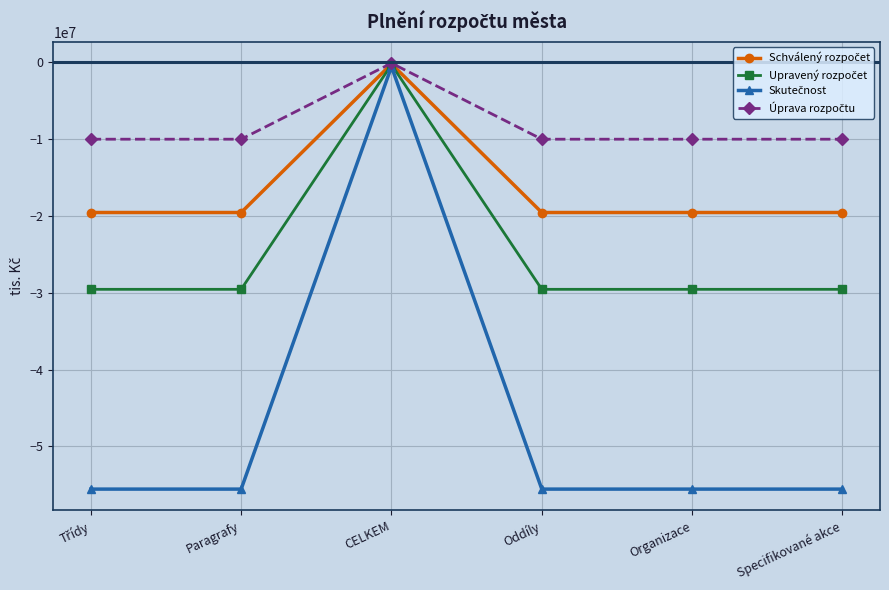

At which category is the sum across all series the highest?

CELKEM